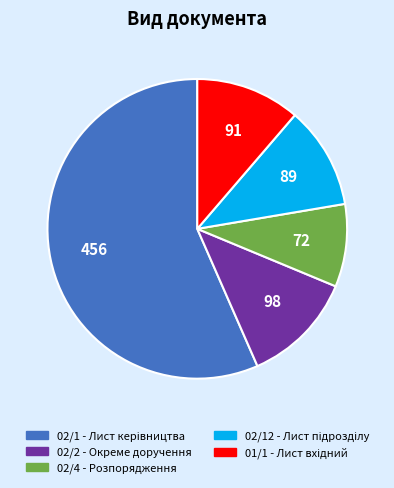

Is there a majority slice in this chart?

Yes